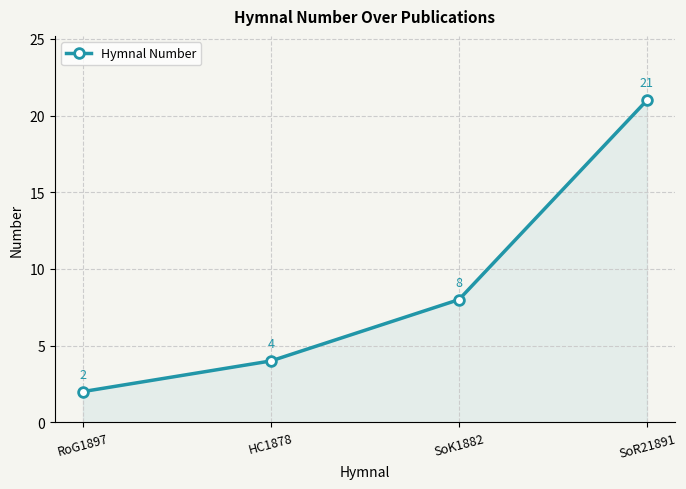

Reading right to left, extract all data points from this chart.

21	8	4	2